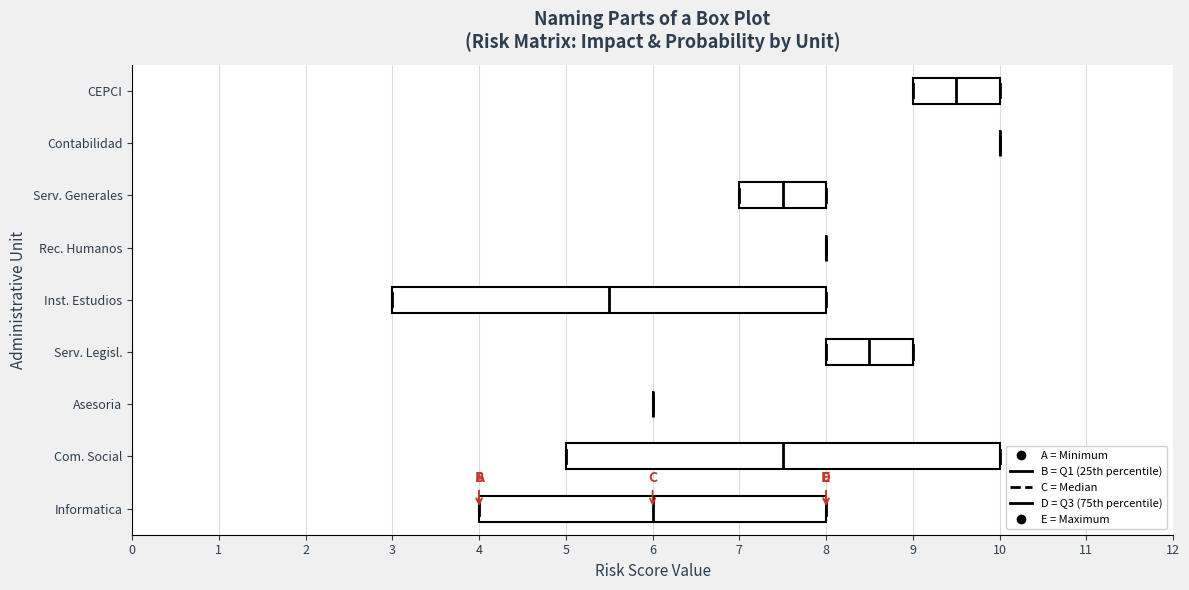

Reading bottom to top, read every box against the x-axis: the position of its median line, the range the box covers, and the ends of its whiskers. The values are not printed on the chart, so give them approximately, as read against the axis.

Informatica: median 6.0, box 4.0 to 8.0, whiskers 4.0 to 8.0
Com. Social: median 7.5, box 5.0 to 10.0, whiskers 5.0 to 10.0
Asesoria: box collapsed to a line at 6.0, whiskers 6.0 to 6.0
Serv. Legisl.: median 8.5, box 8.0 to 9.0, whiskers 8.0 to 9.0
Inst. Estudios: median 5.5, box 3.0 to 8.0, whiskers 3.0 to 8.0
Rec. Humanos: box collapsed to a line at 8.0, whiskers 8.0 to 8.0
Serv. Generales: median 7.5, box 7.0 to 8.0, whiskers 7.0 to 8.0
Contabilidad: box collapsed to a line at 10.0, whiskers 10.0 to 10.0
CEPCI: median 9.5, box 9.0 to 10.0, whiskers 9.0 to 10.0